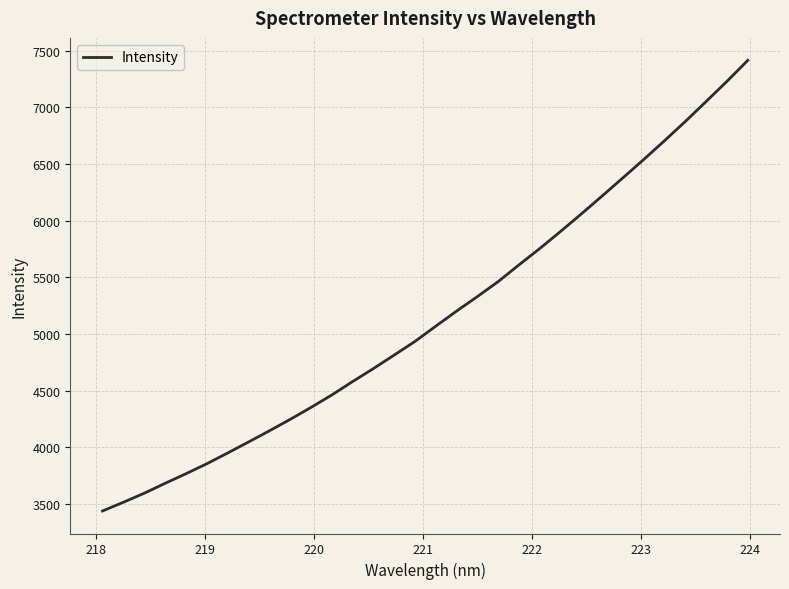

What is the difference between the maximum and minimum values?

3972.8